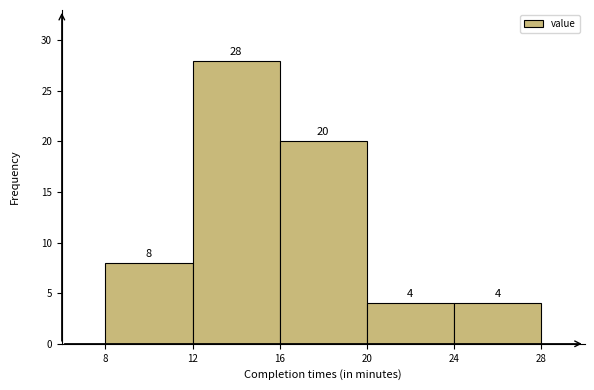

Over which range of the x-axis is the bar tallest?

12 to 16